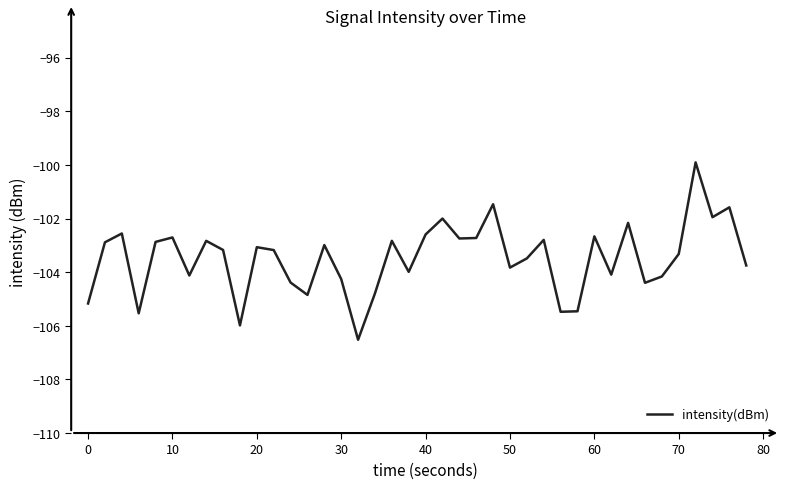

Does the chart display data point markers on the line(s)?

No